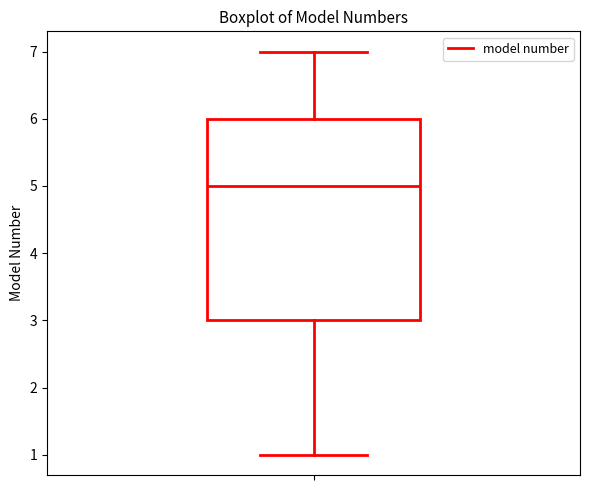

Read this box plot against the y-axis: the position of the median line, the range covered by the box, and the ends of both whiskers. The values are not printed on the chart, so give them approximately, as read against the axis.

median 5, box 3 to 6, whiskers 1 to 7